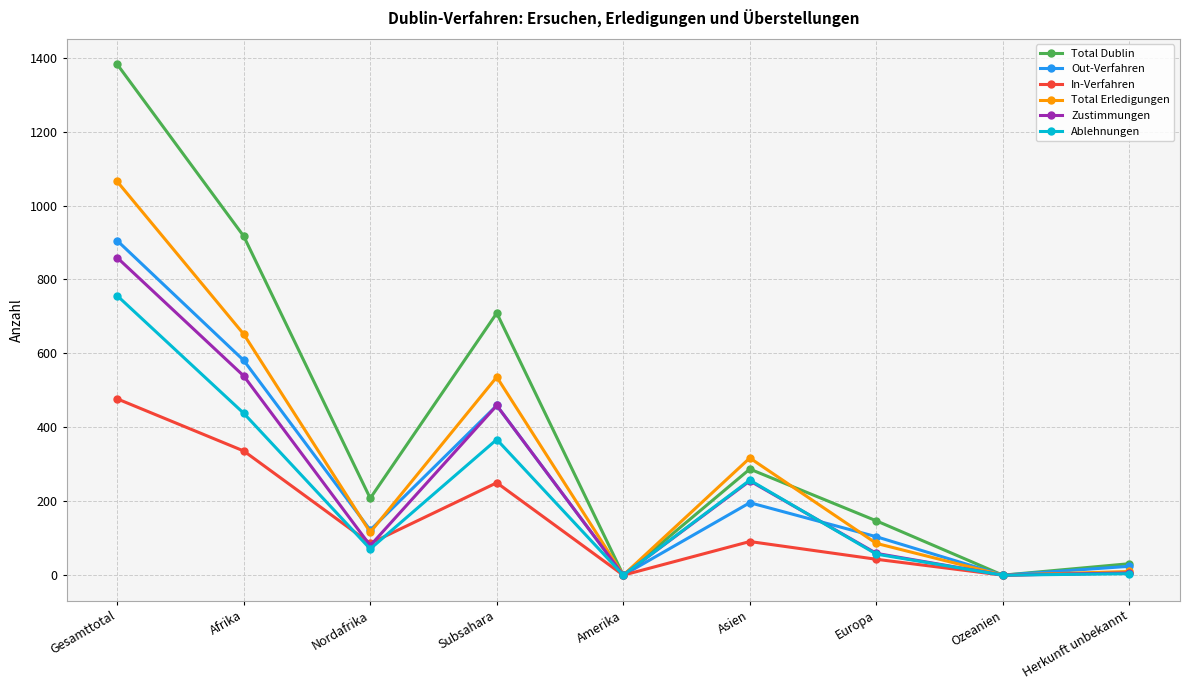

What position from the left is Ozeanien?

8